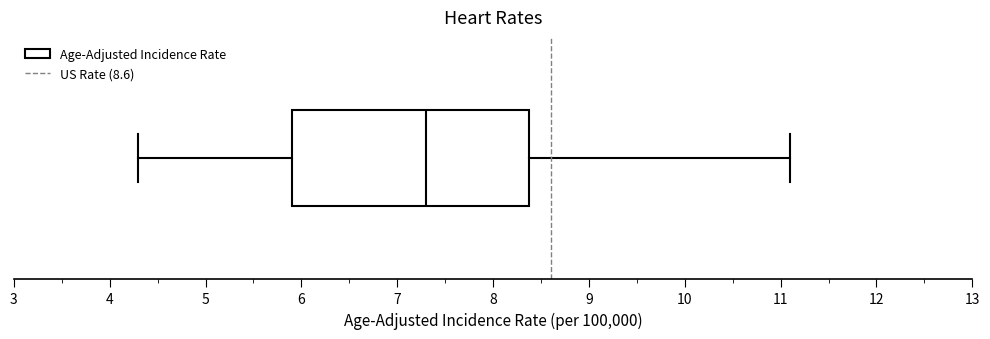

Where does the right whisker of the box end on the x-axis? The values are not printed on the chart, so give them approximately, as read against the axis.

11.1